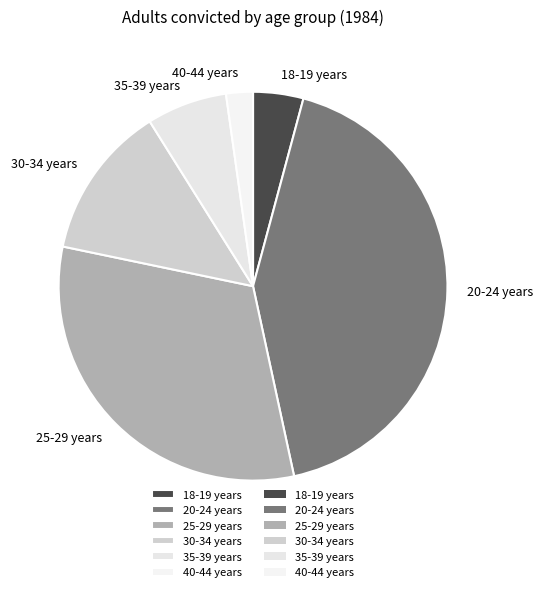

Is there a majority slice in this chart?

No